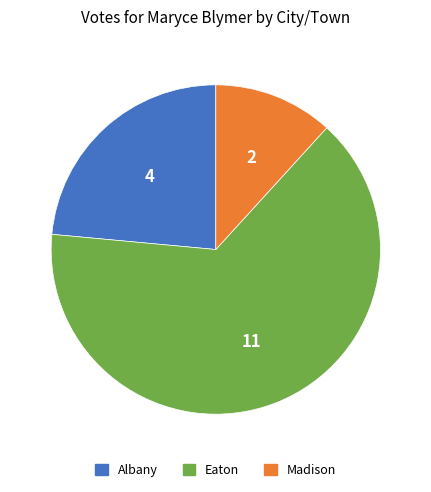

Is there any slice that represents more than half of the pie?

Yes